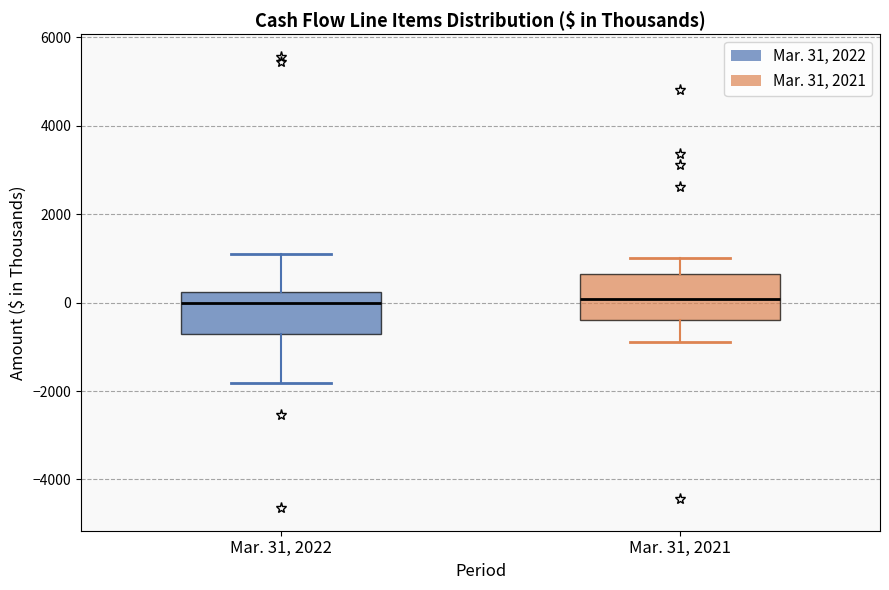

Where does the median line of the box for Mar. 31, 2021 sit on the y-axis? The values are not printed on the chart, so give them approximately, as read against the axis.

0